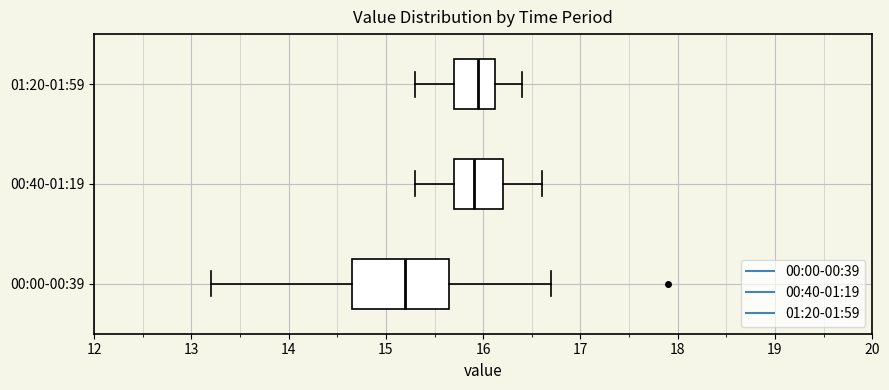

Which box is the widest, from its left edge to its right edge?

00:00-00:39